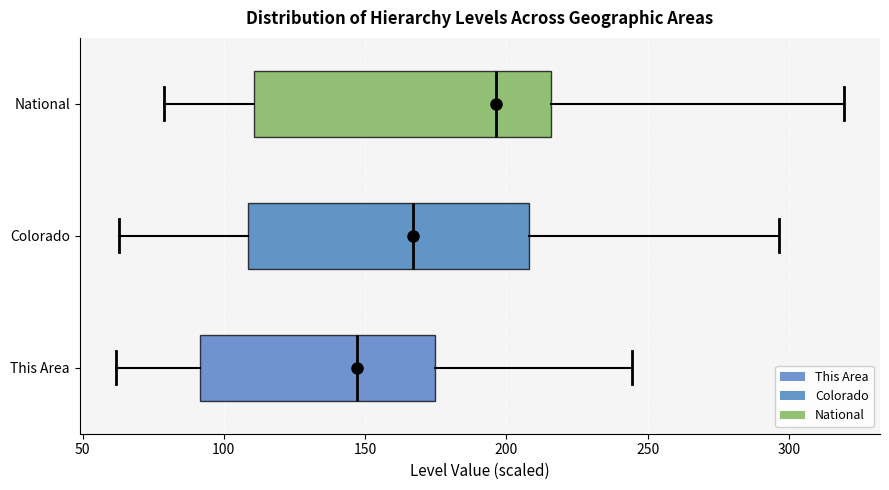

Which box's median line is the furthest to the right?

National